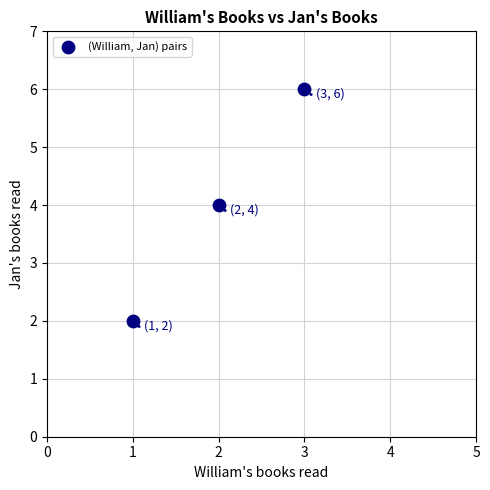

What is the range of Y values (max minus min)?

4